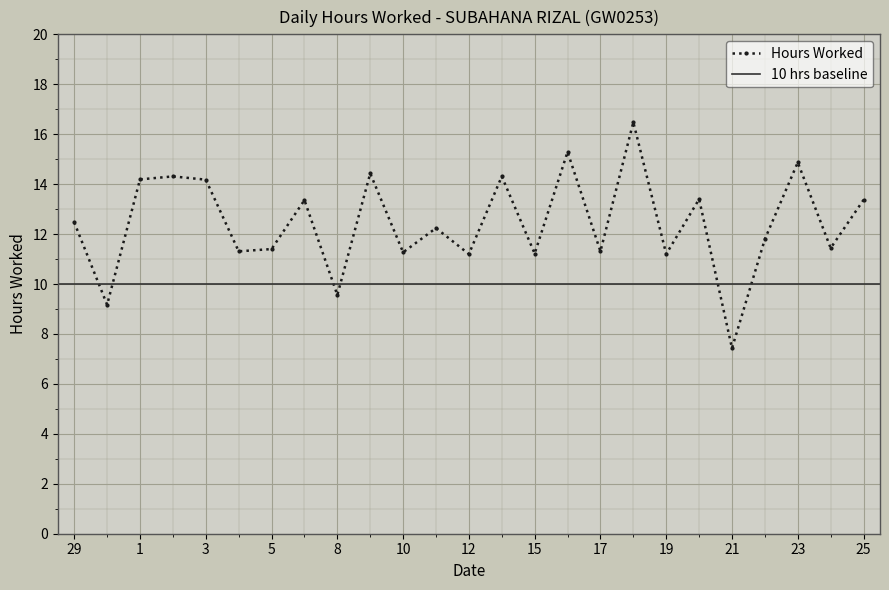

What is the sum of all values?

311.2